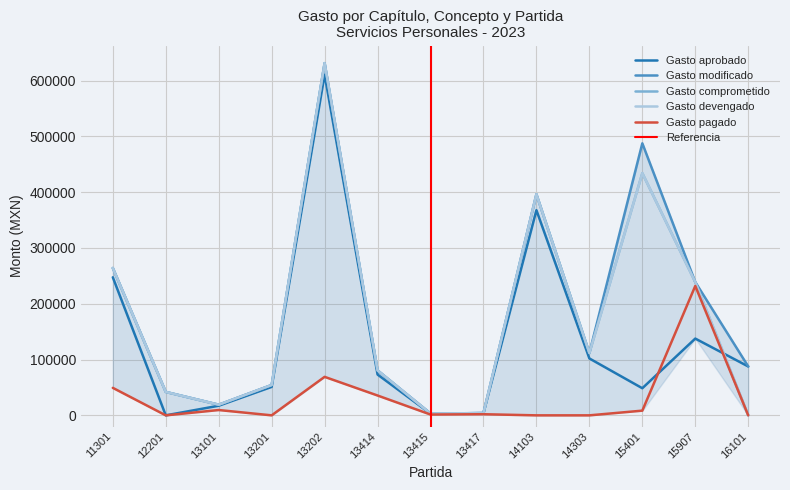

What is the difference between the maximum and minimum values in the Gasto pagado series?

231951.7